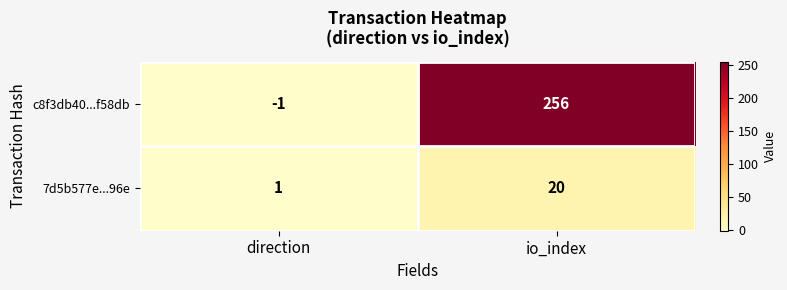

Rank the series at direction from highest to lowest value.

7d5b577e...96e, c8f3db40...f58db